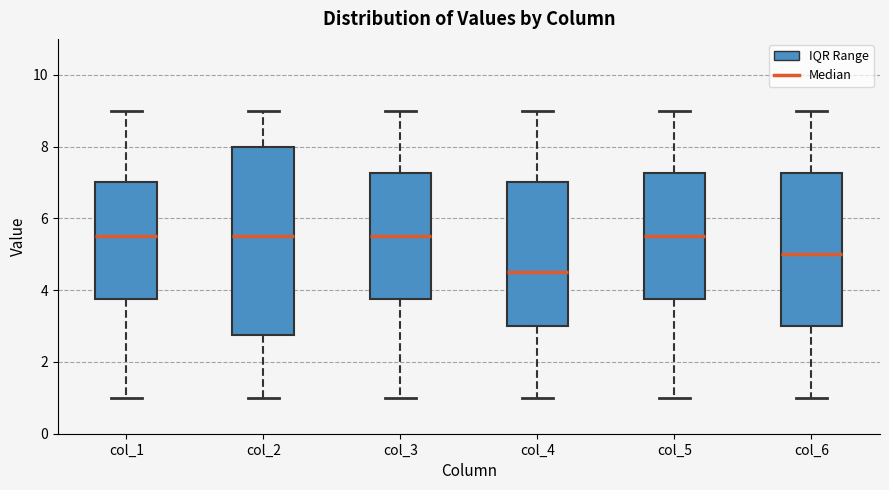

Which box's median line is the lowest?

col_4